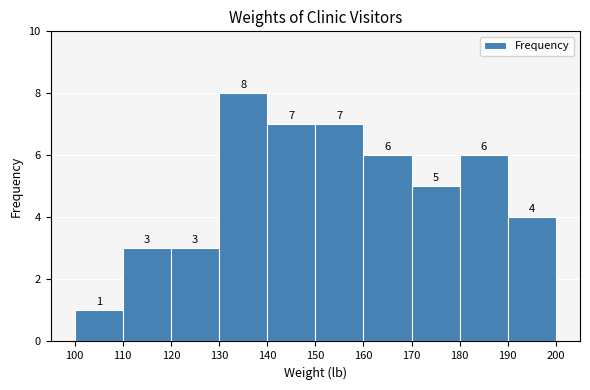

Over which range of the x-axis is the bar tallest?

130 to 140